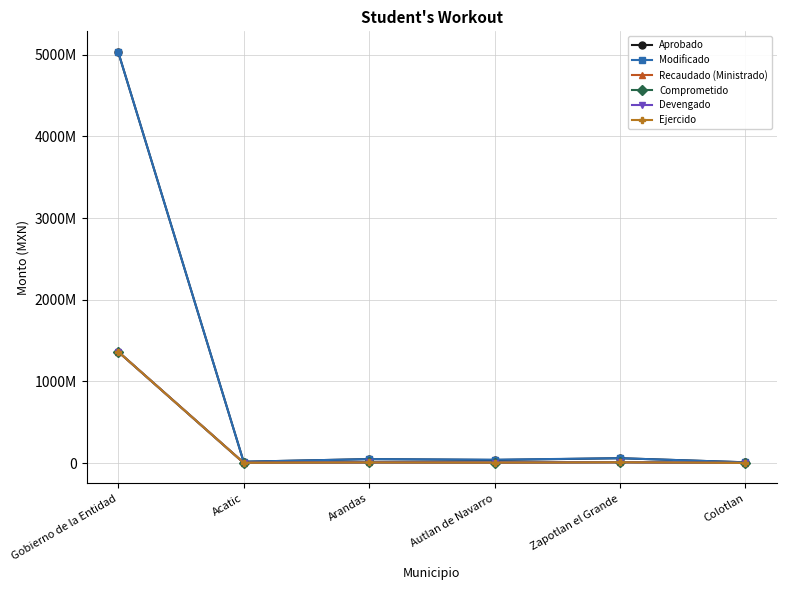

List the series in order of their peak value, lowest first.

Recaudado (Ministrado), Comprometido, Devengado, Ejercido, Aprobado, Modificado